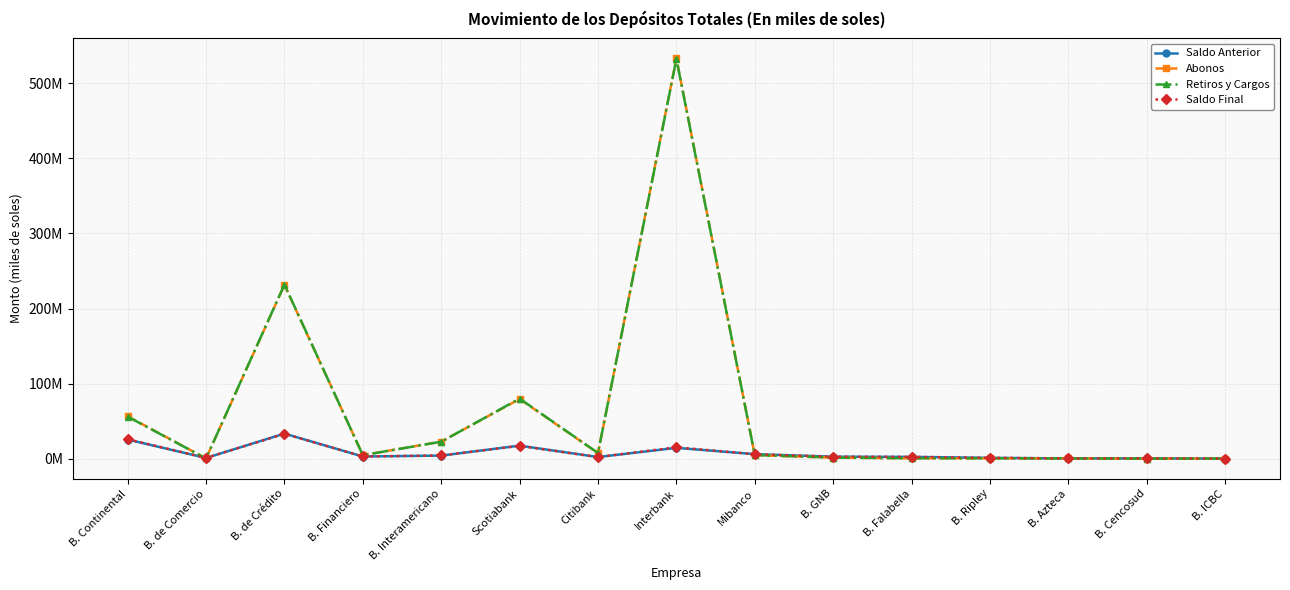

True or false: Retiros y Cargos and Saldo Final cross at least once.

True